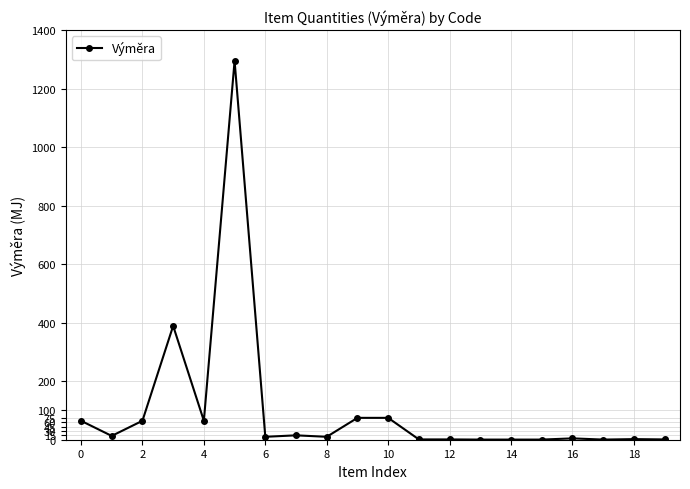

What is the maximum value shown in the chart?

1295.0